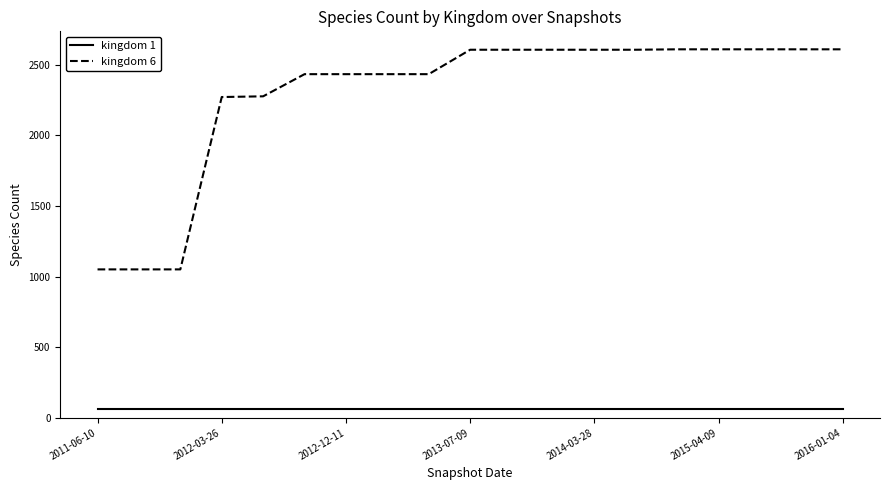

Which series has the largest range (max minus min)?

kingdom 6